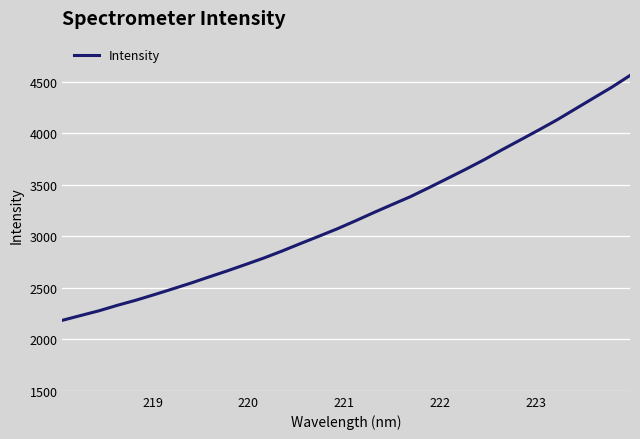

What is the smallest value displayed?

2184.7